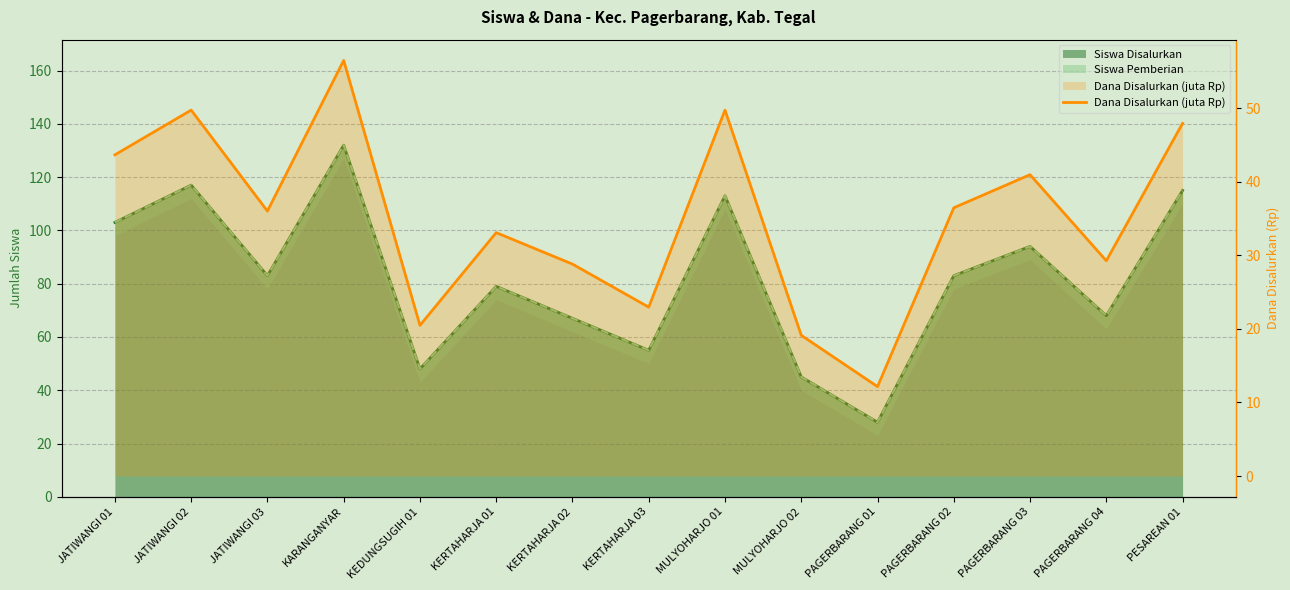

What is the value of the 6th point from the left?

33.1